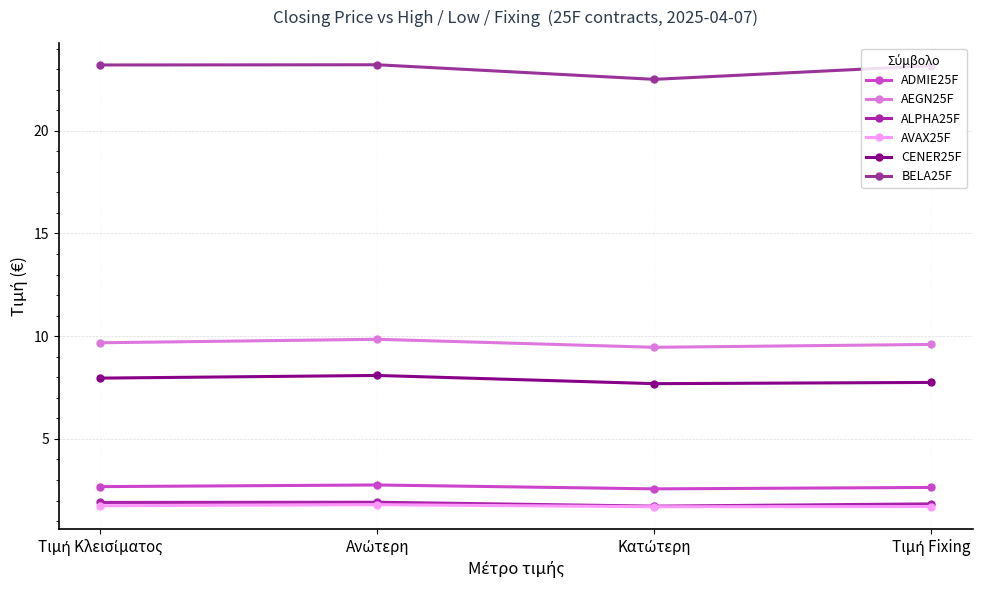

What is the minimum value shown in the chart?

1.7